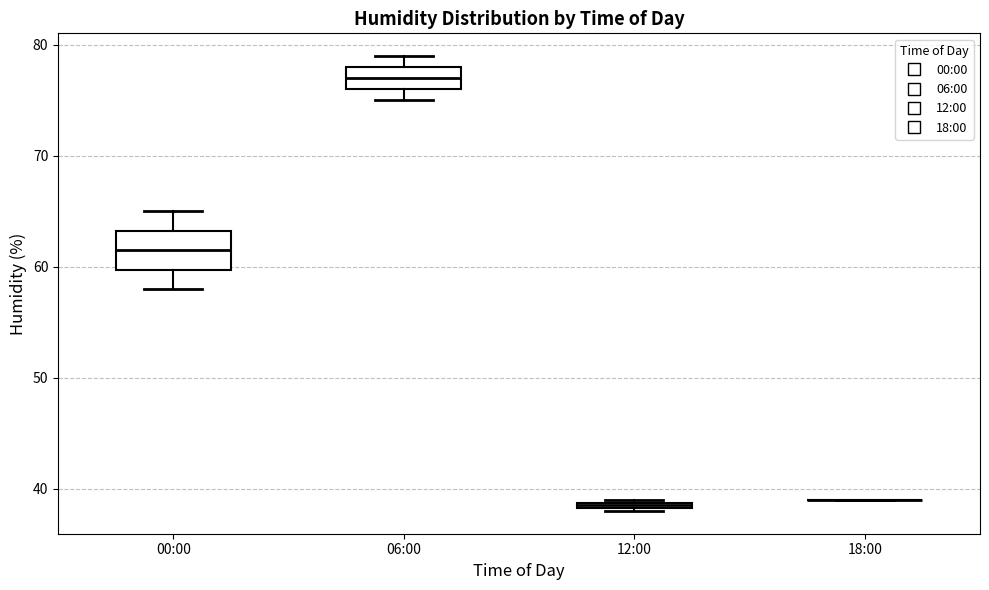

Where is the lower edge of the box for 12:00 on the y-axis? The values are not printed on the chart, so give them approximately, as read against the axis.

38